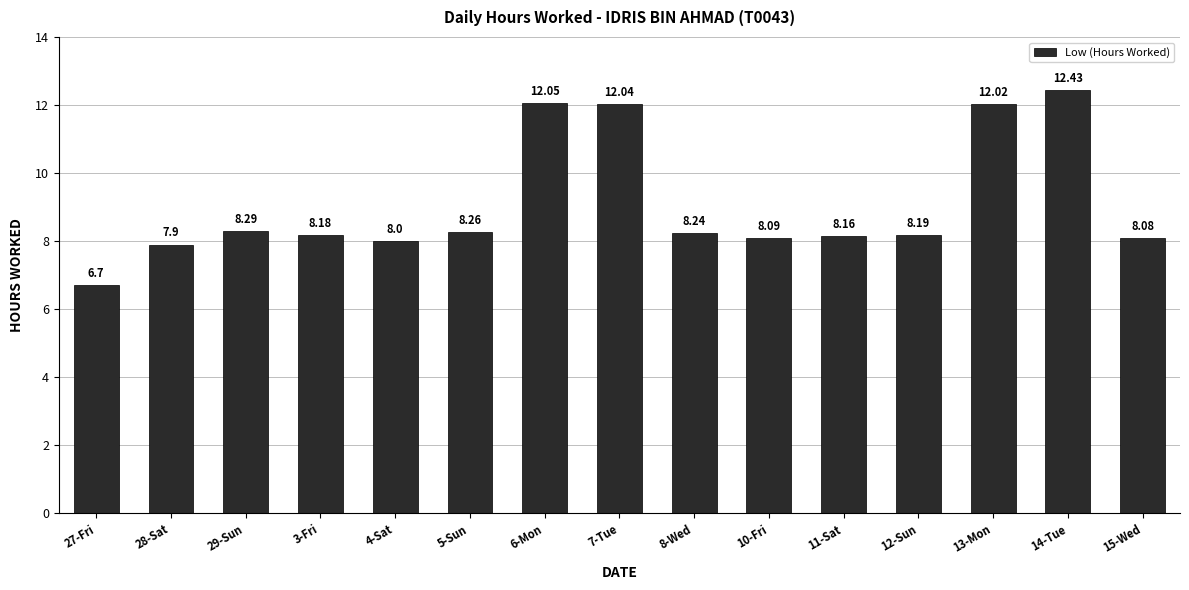

List the labels in order of value, smallest first.

27-Fri, 28-Sat, 4-Sat, 15-Wed, 10-Fri, 11-Sat, 3-Fri, 12-Sun, 8-Wed, 5-Sun, 29-Sun, 13-Mon, 7-Tue, 6-Mon, 14-Tue